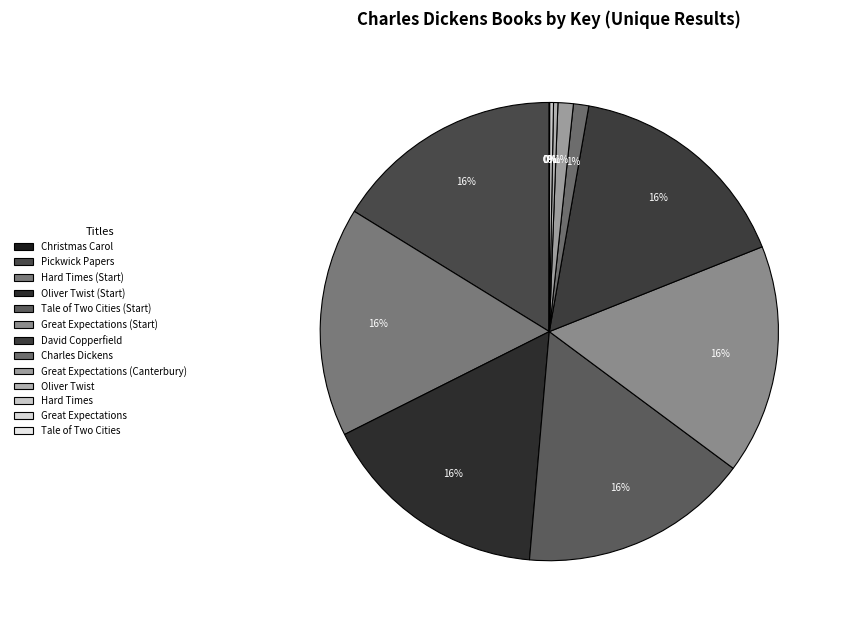

Which slice is the largest?

Pickwick Papers